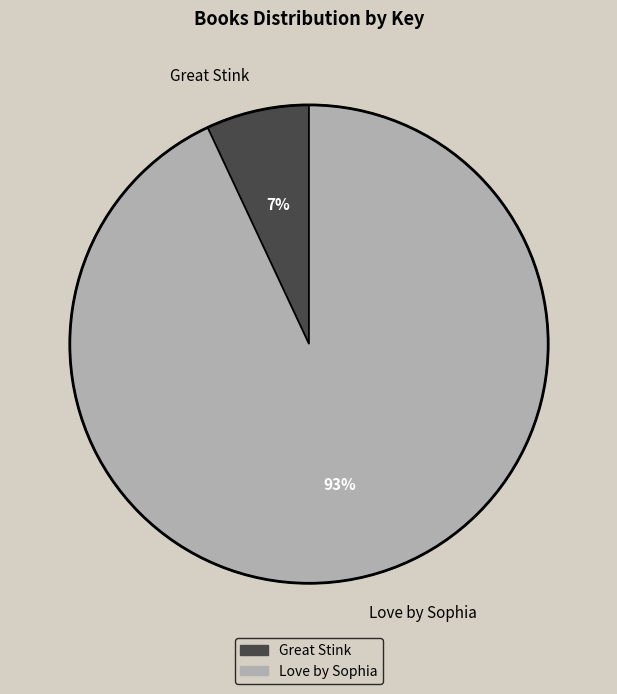

What is the largest slice in the pie chart?

Love by Sophia